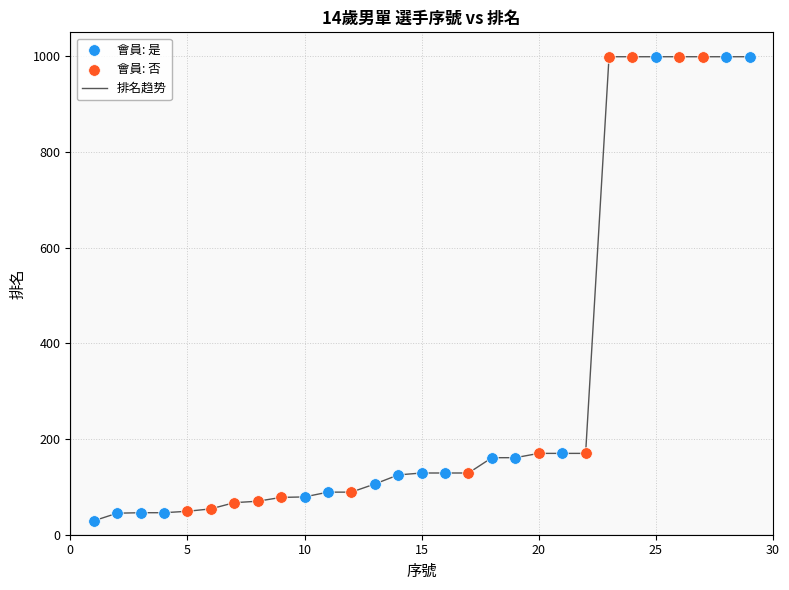

What is the greatest value displayed?

999